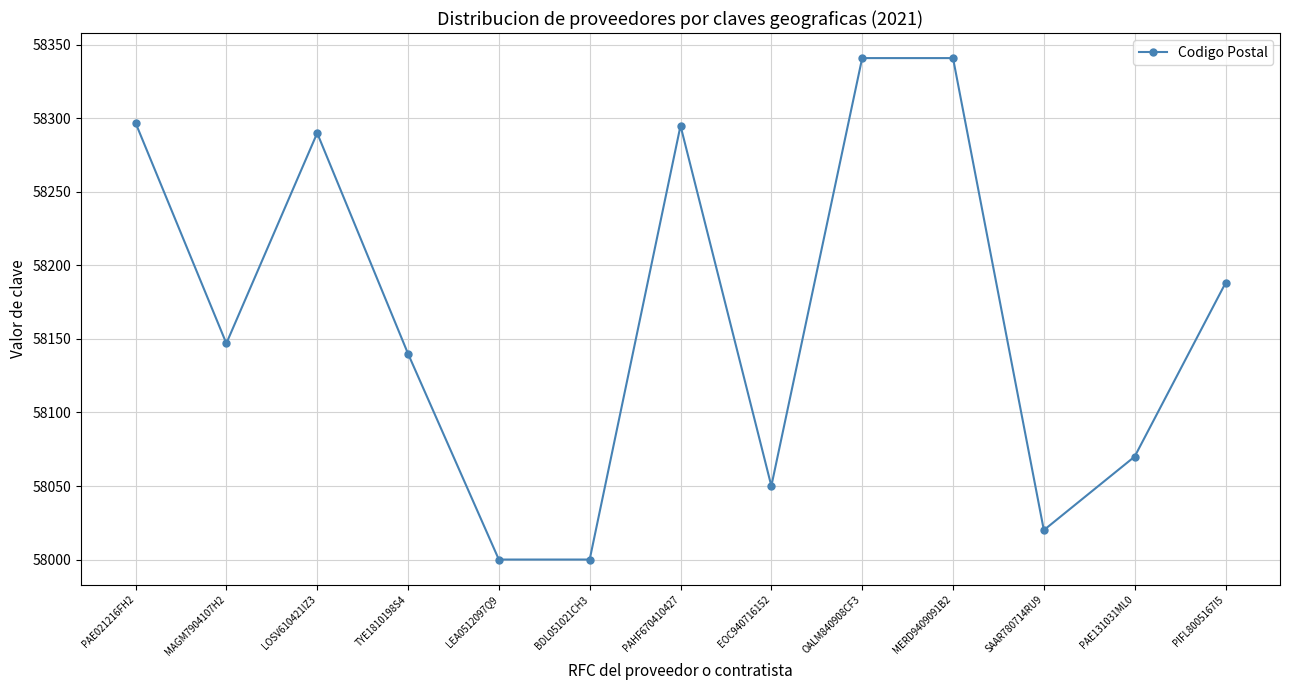

What is the sum of all values?

756179